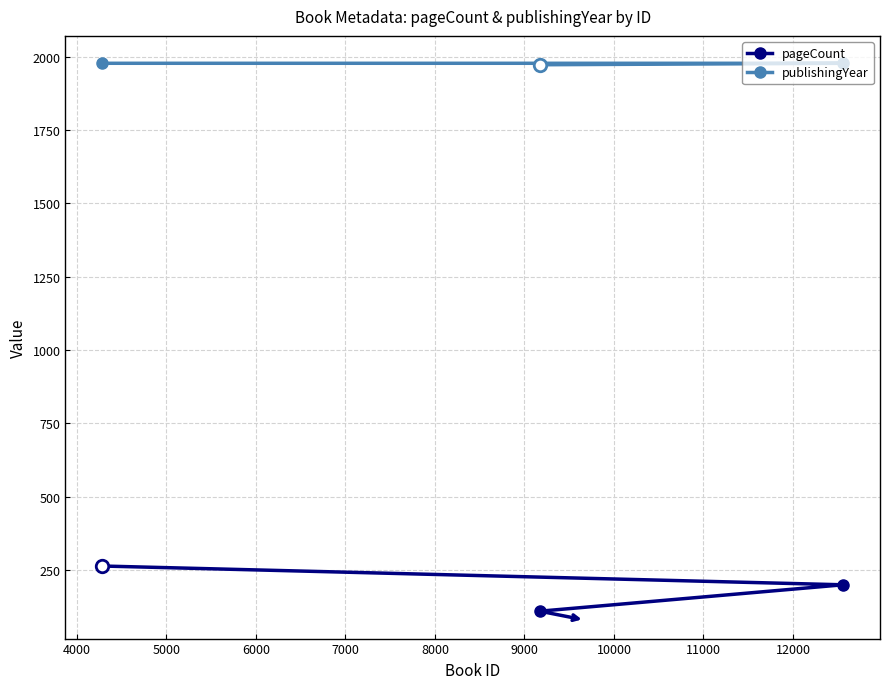

Rank the series by their average value, from highest to lowest.

publishingYear, pageCount